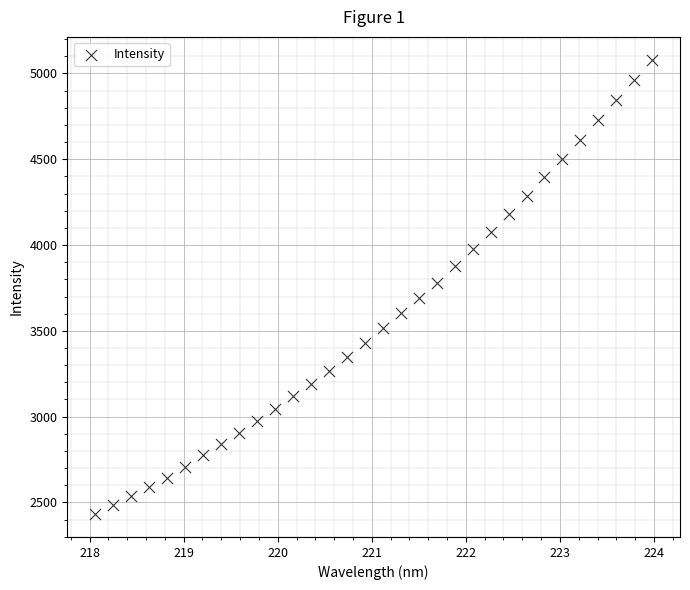

What is the range of X values (max minus min)?

5.9